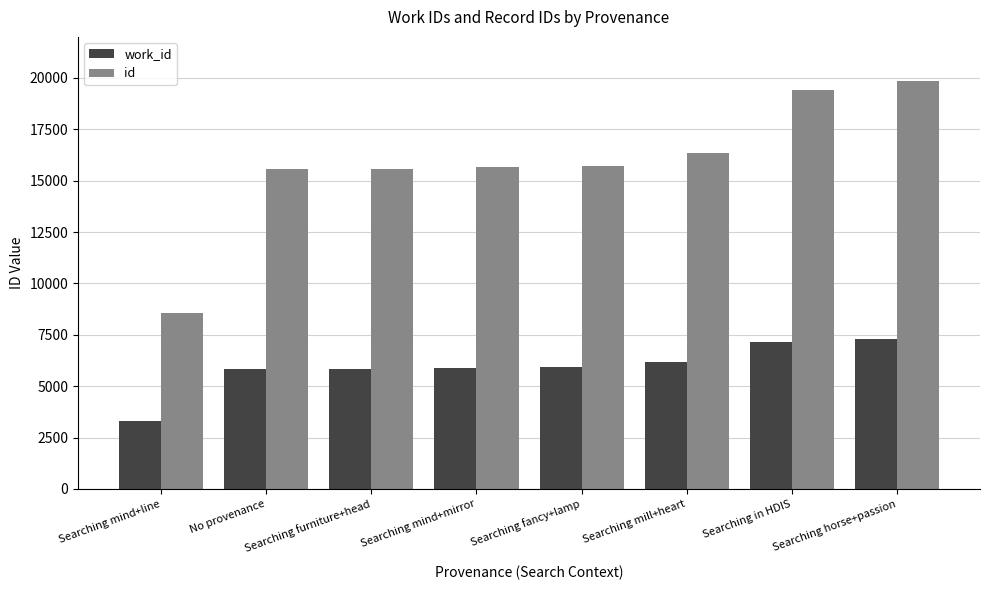

What are all the series names shown in the legend?

work_id, id